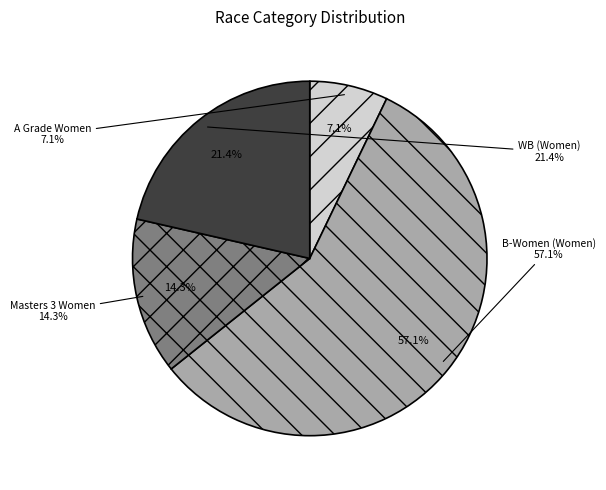

What is the largest slice in the pie chart?

B-Women (Women)